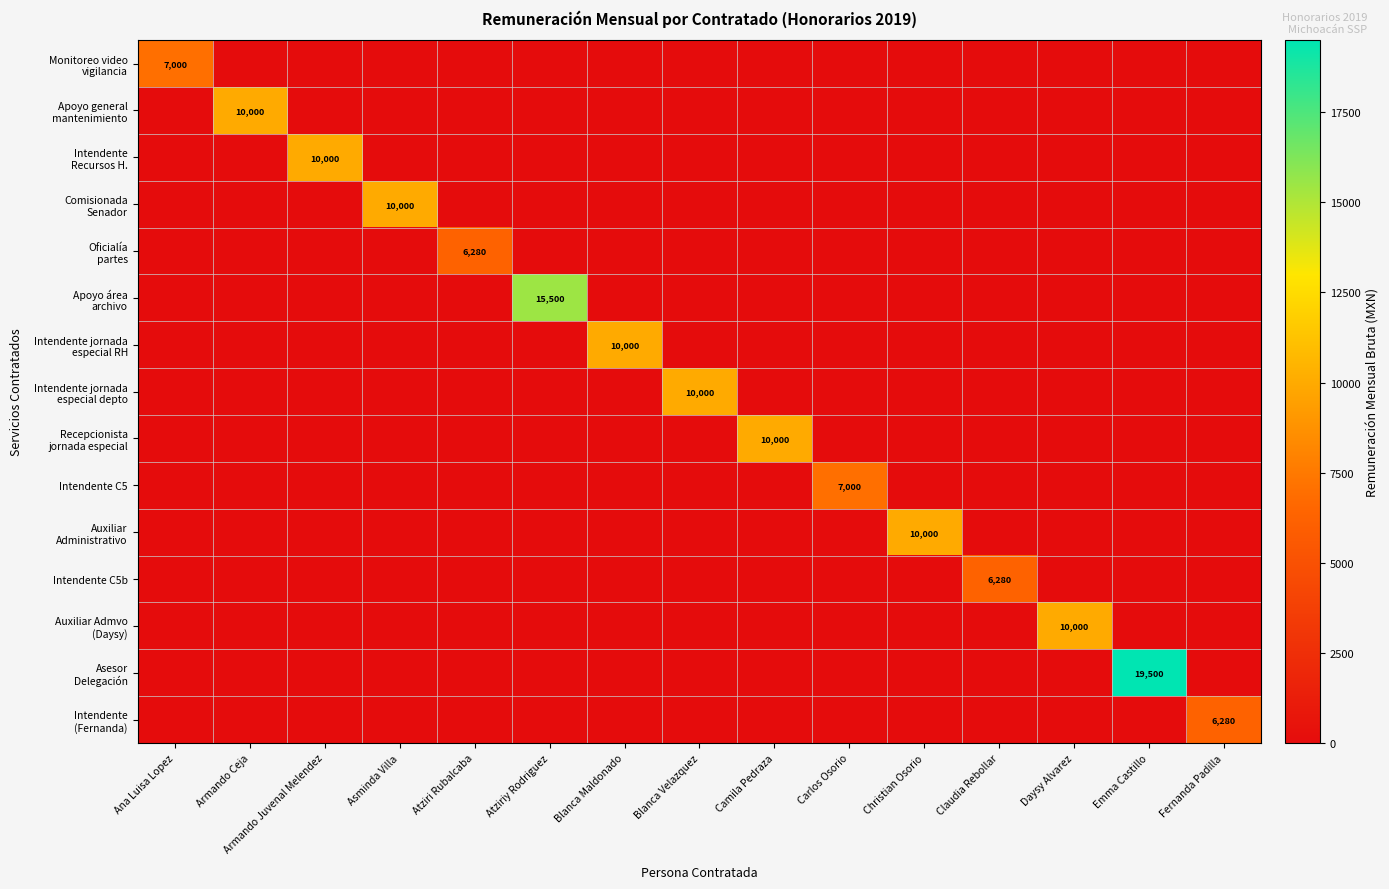

Between Atziriy Rodriguez and Christian Osorio, which series saw the biggest shift?

Apoyo área archivo